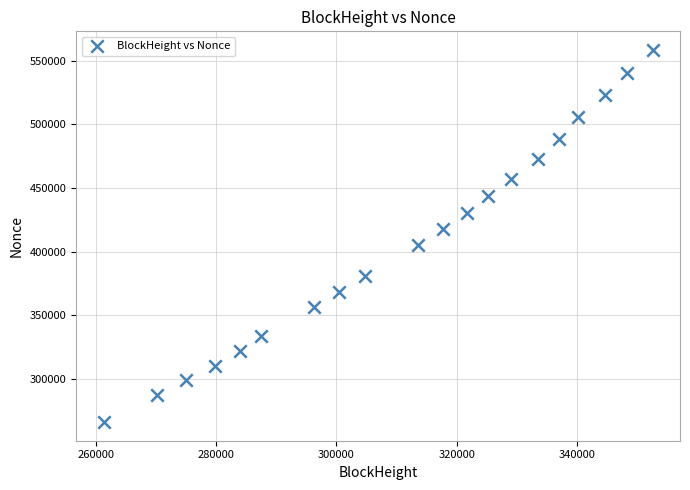

What is the range of X values (max minus min)?

91243